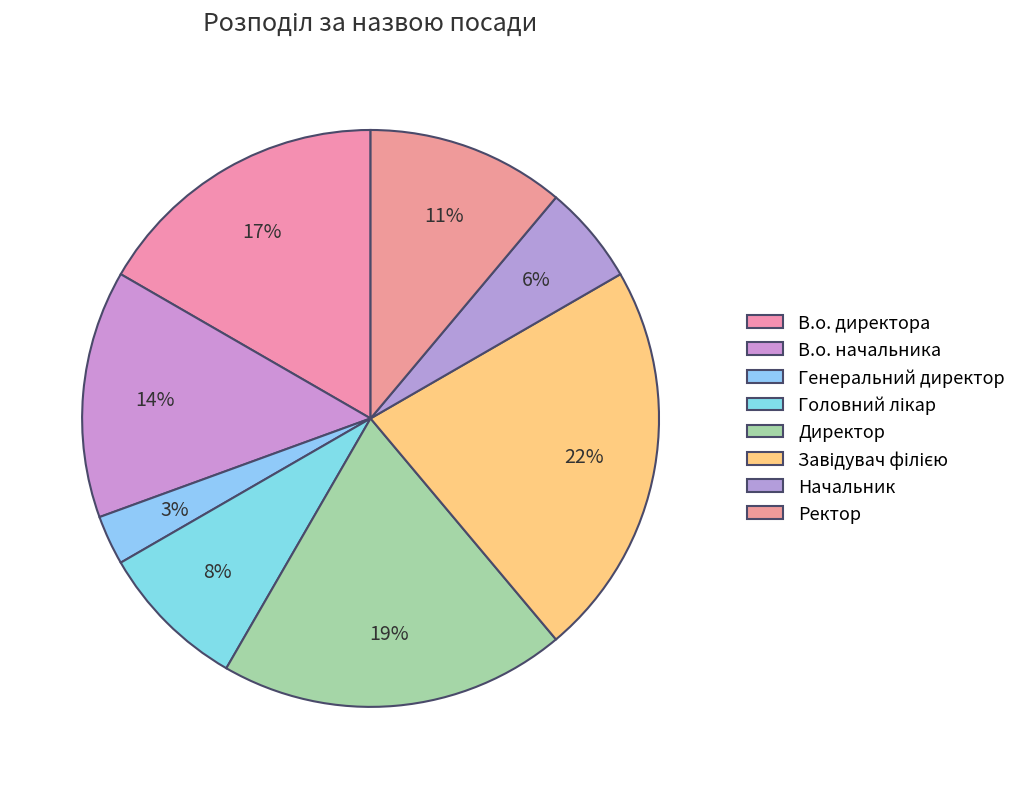

Combined, what portion of the pie is В.о. директора and Завідувач філією?

38.9%